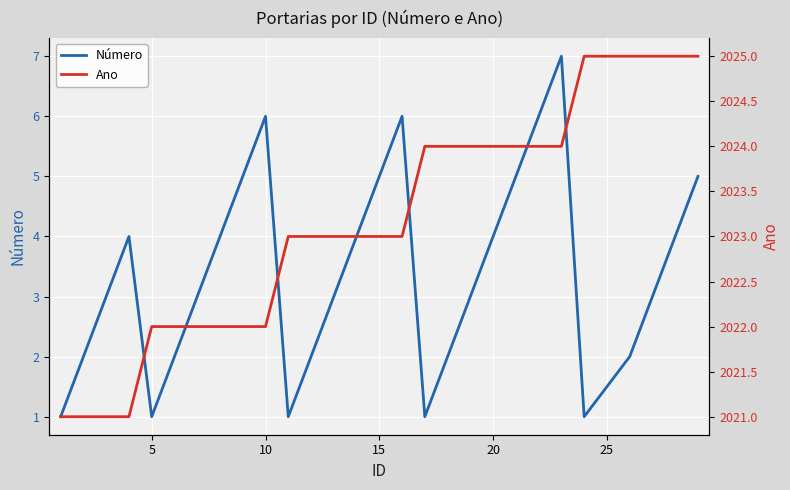

How many values in the Número series are below 3?

10